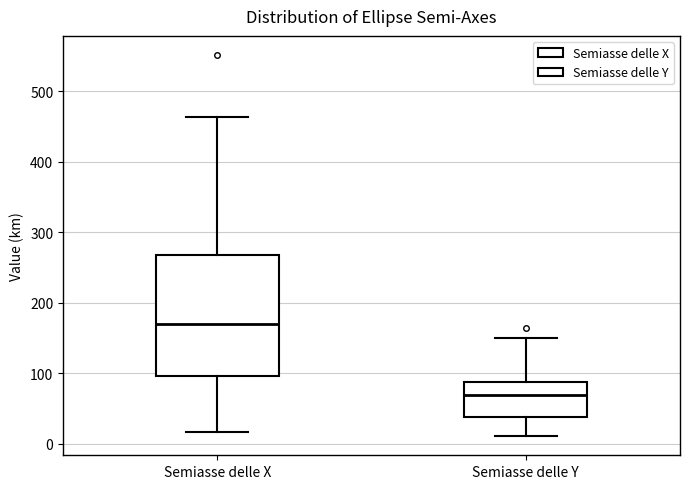

Where does the upper whisker of the box for Semiasse delle X end on the y-axis? The values are not printed on the chart, so give them approximately, as read against the axis.

460